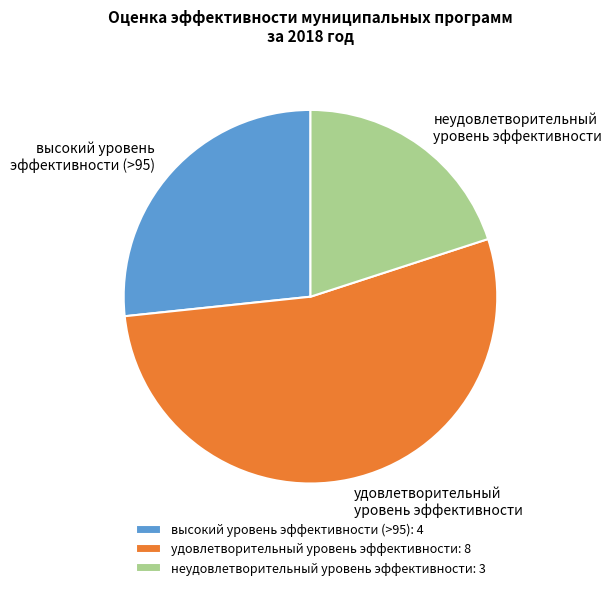

Which category accounts for the majority?

удовлетворительный уровень эффективности